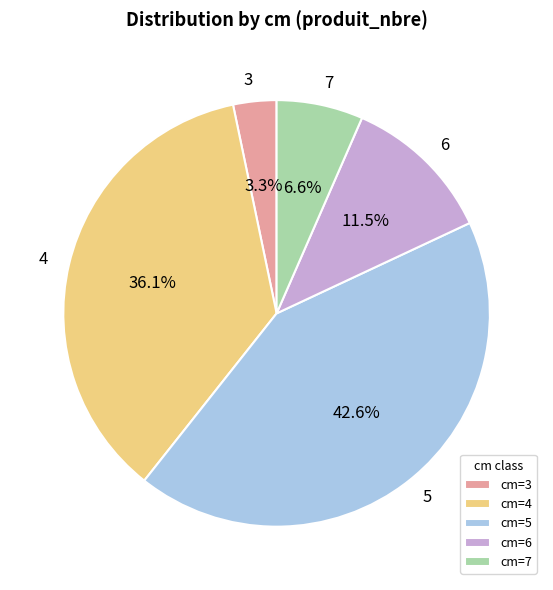

Does cm=4 represent more than half of the total?

No